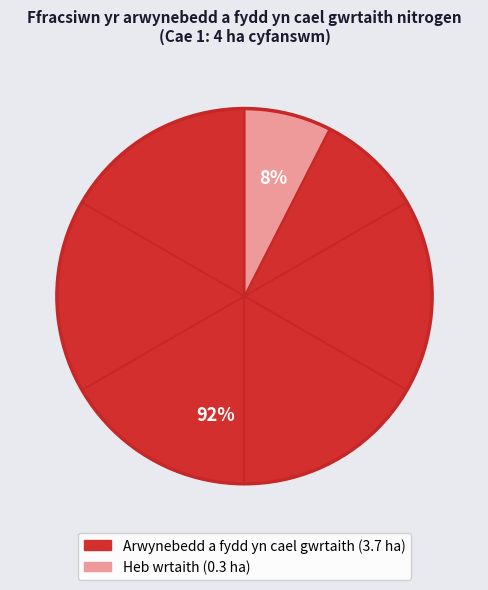

Does any single category account for the majority?

Yes